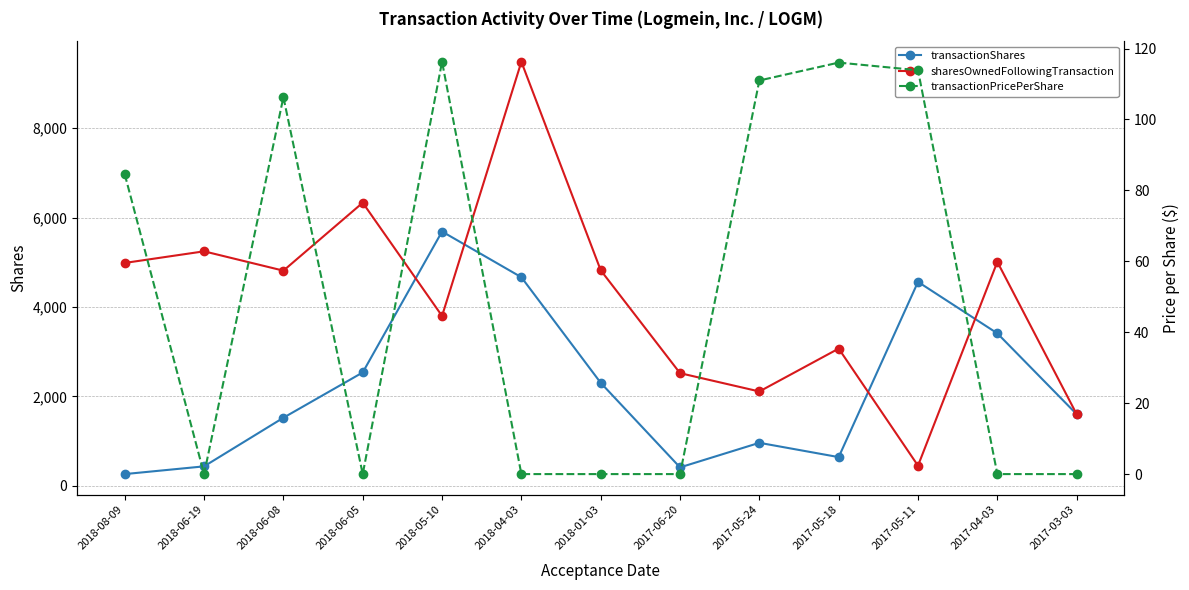

What is the difference between the transactionShares values at 2017-05-24 and 2018-08-09?

700